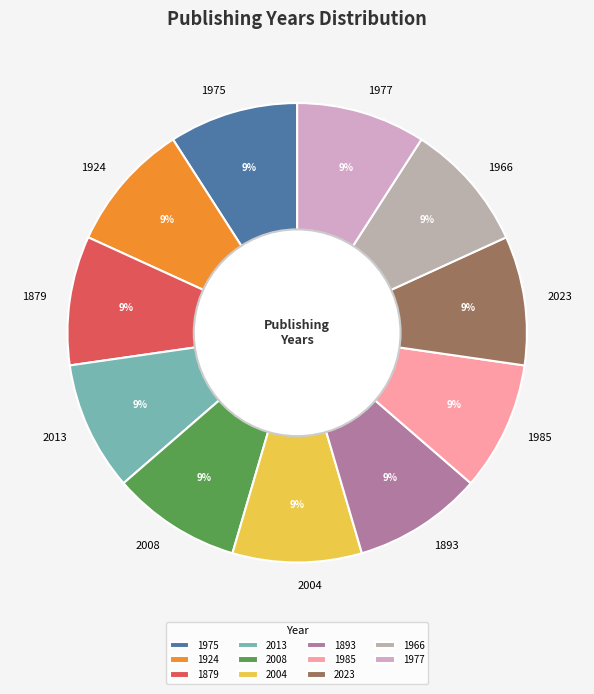

To the nearest percent, what portion does 1985 represent?

9%